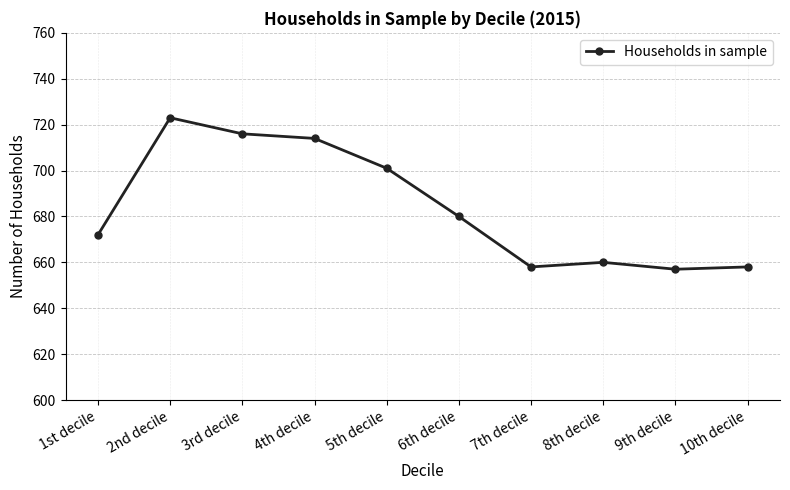

Does the chart have visible grid lines?

Yes